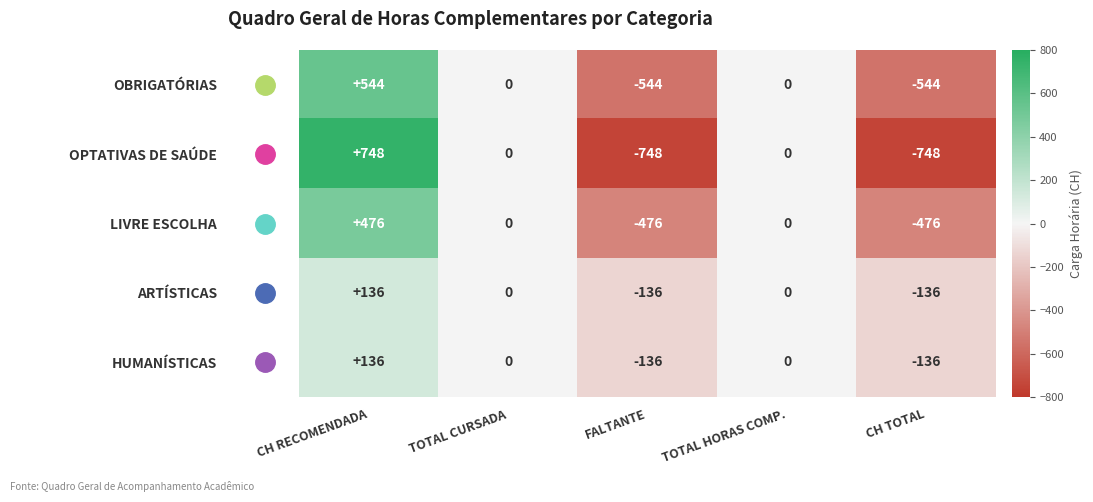

Count the number of categories in the chart.

5